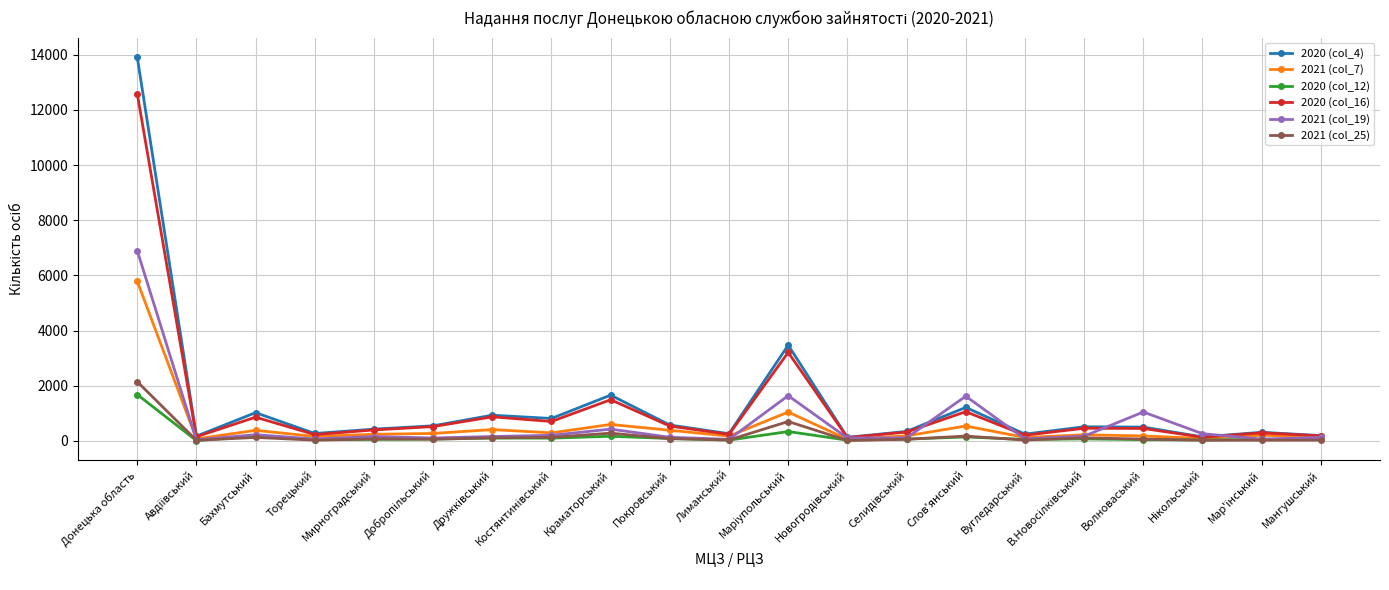

What is the label of the 6th point from the right?

Вугледарський